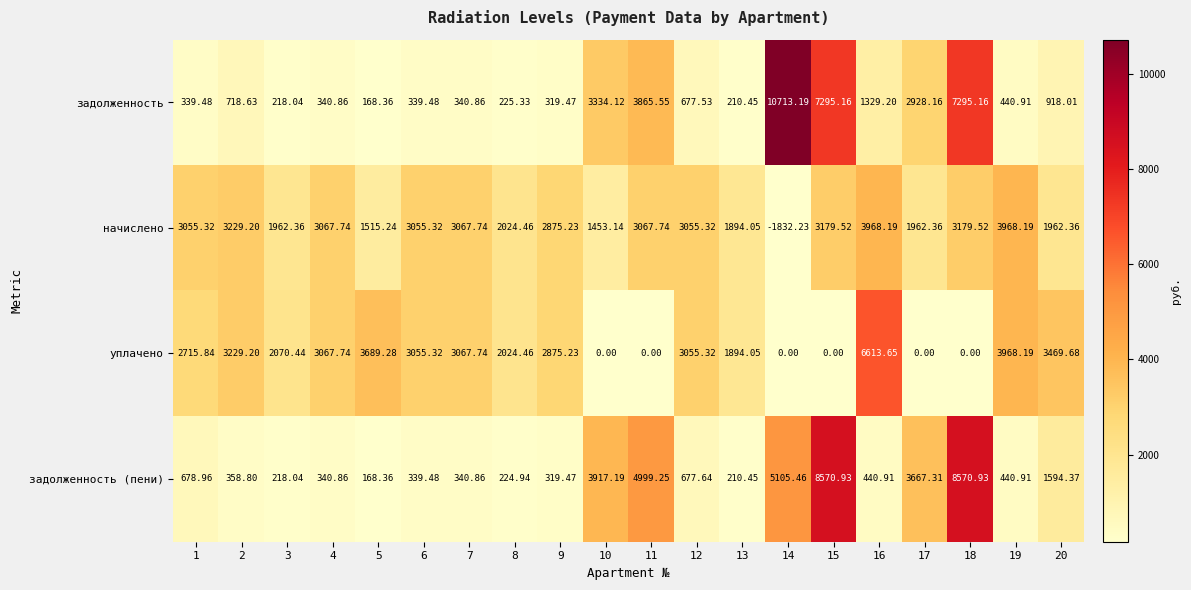

Which series has the largest range (max minus min)?

задолженность